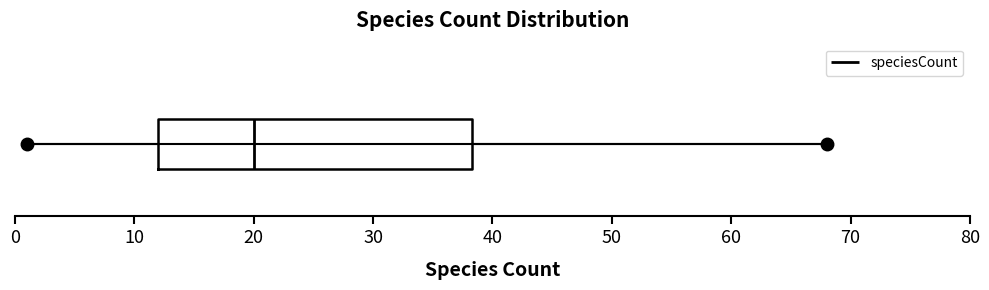

Transcribe this box plot: give where the median line is, the range the box spans, and where the two whiskers end, as read against the x-axis. The values are not printed on the chart, so give them approximately, as read against the axis.

median 20, box 12 to 38, whiskers 1 to 68